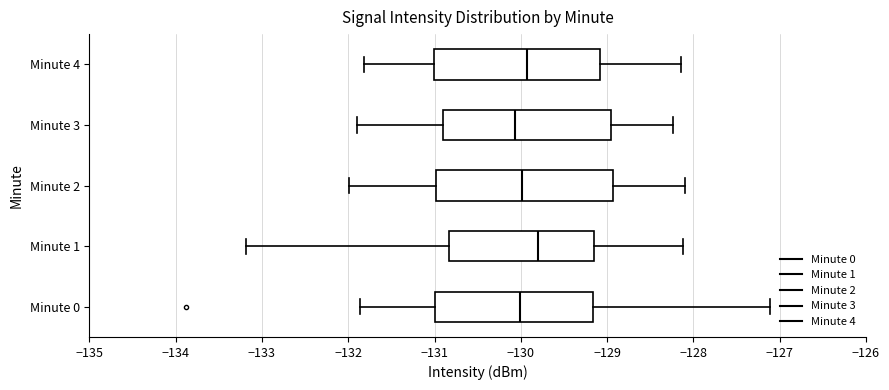

Which box has the furthest to the right median line?

Minute 1